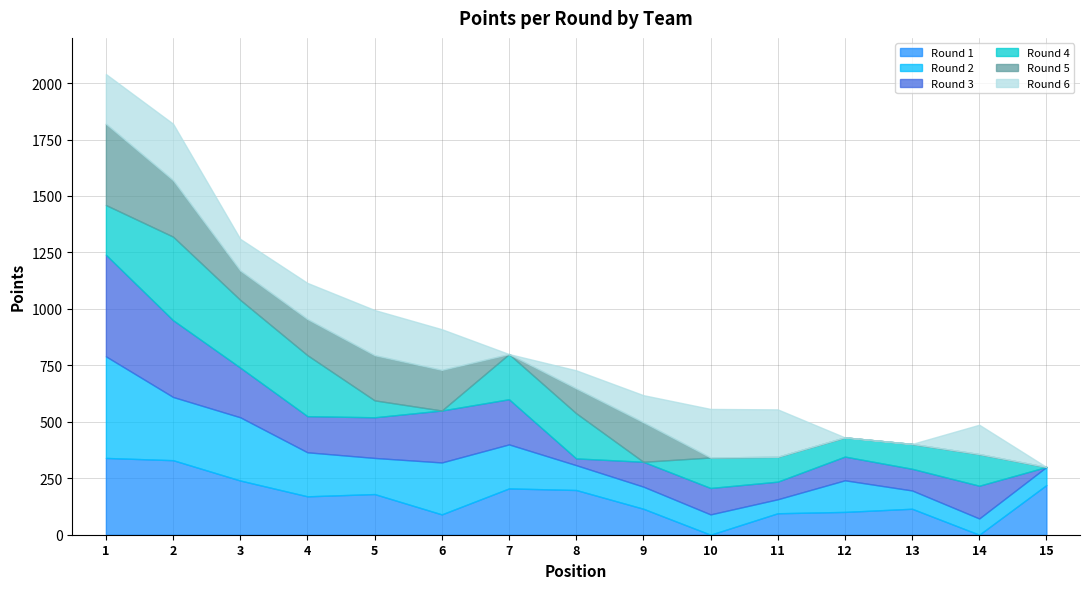

What is the total value across all series at 10?

557